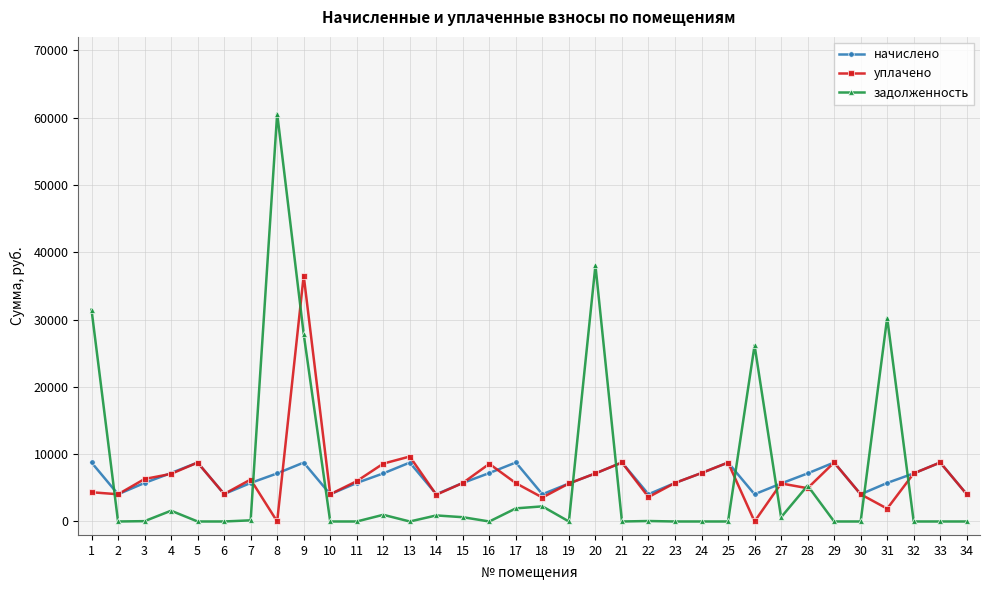

What is the sum of all задолженность values?

229004.3